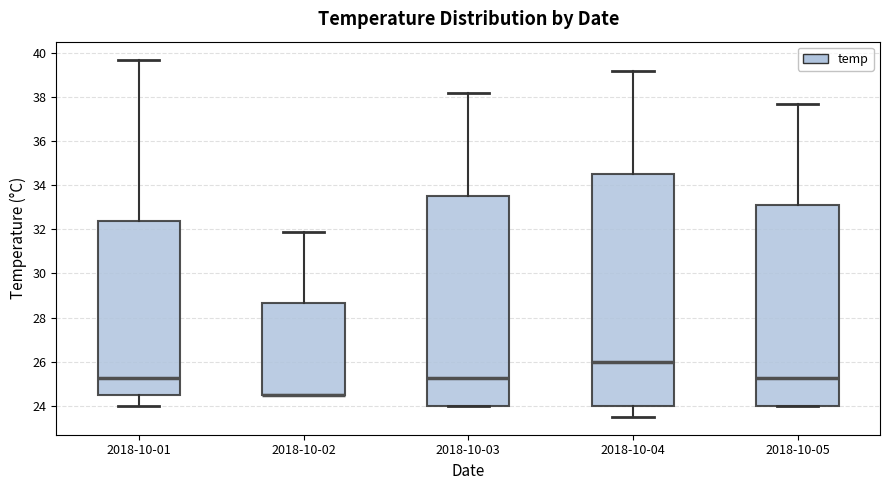

Comparing the boxes themselves (not the whiskers), which one is the tallest?

2018-10-04